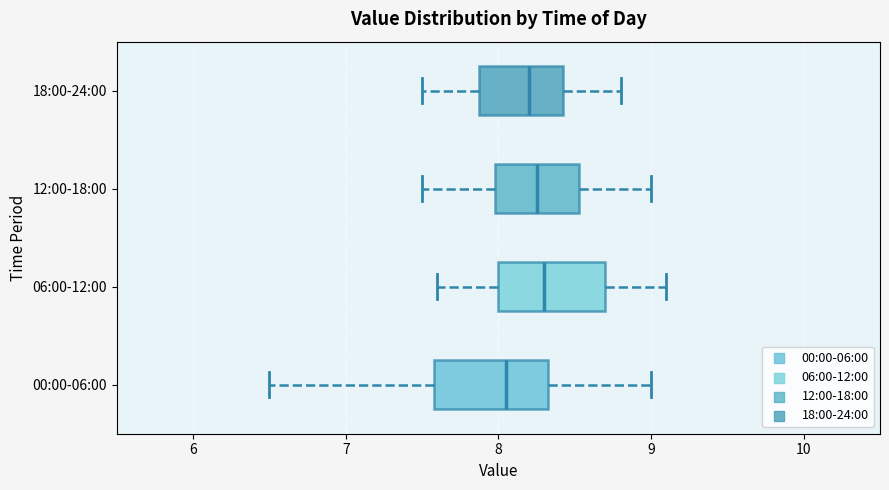

Reading bottom to top, read every box against the x-axis: the position of its median line, the range the box covers, and the ends of its whiskers. The values are not printed on the chart, so give them approximately, as read against the axis.

00:00-06:00: median 8.1, box 7.6 to 8.3, whiskers 6.5 to 9.0
06:00-12:00: median 8.3, box 8.0 to 8.7, whiskers 7.6 to 9.1
12:00-18:00: median 8.3, box 8.0 to 8.5, whiskers 7.5 to 9.0
18:00-24:00: median 8.2, box 7.9 to 8.4, whiskers 7.5 to 8.8